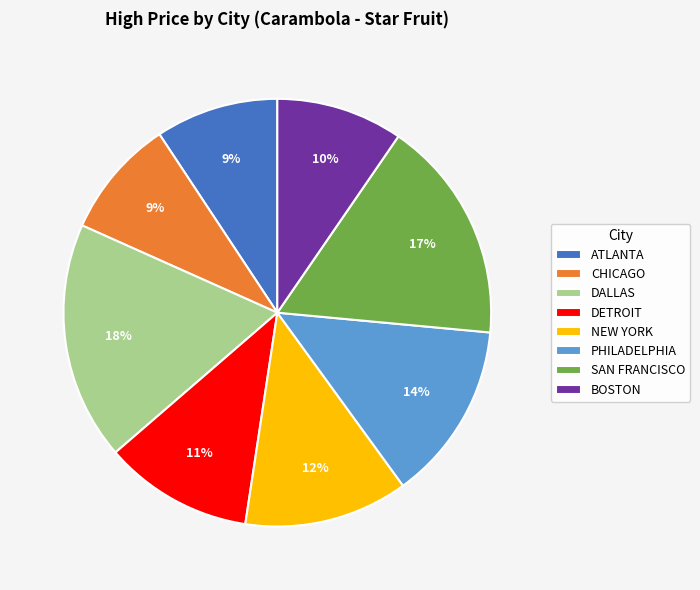

Do NEW YORK and BOSTON together represent more than half of the pie?

No